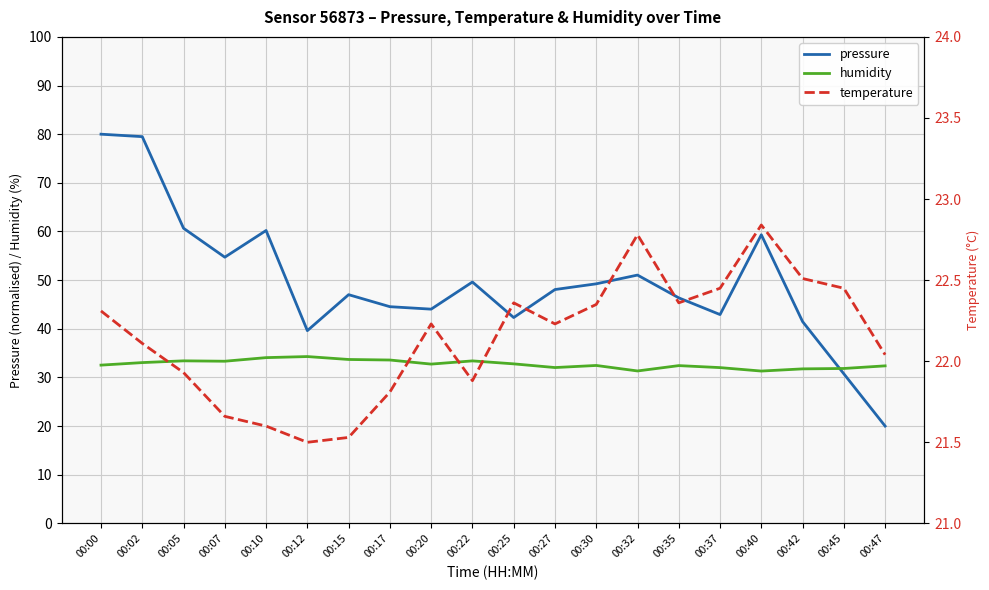

In humidity, how many points are lower than both neighbors (excluding endpoints)?

5